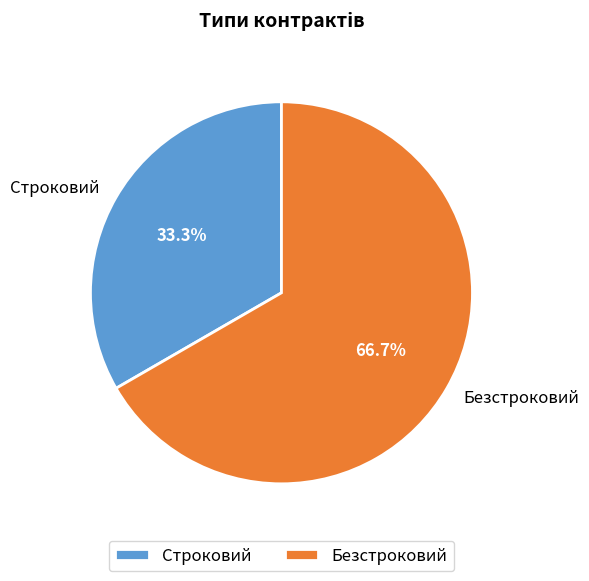

What percentage is the Безстроковий slice, to the nearest percent?

67%